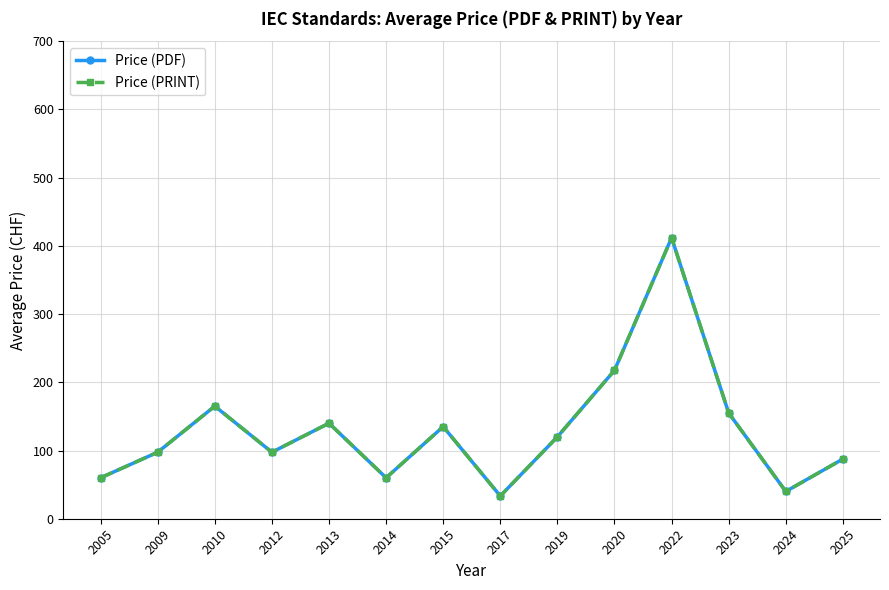

Reading right to left, list all the values displayed in this chart.

Price (PDF): 2025=87.5	2024=40.0	2023=155.0	2022=411.8	2020=217.5	2019=120.0	2017=33.3	2015=135.0	2014=60.0	2013=140.0	2012=97.5	2010=165.0	2009=97.5	2005=60.0
Price (PRINT): 2025=87.5	2024=40.0	2023=155.0	2022=411.8	2020=217.5	2019=120.0	2017=33.3	2015=135.0	2014=60.0	2013=140.0	2012=97.5	2010=165.0	2009=97.5	2005=60.0